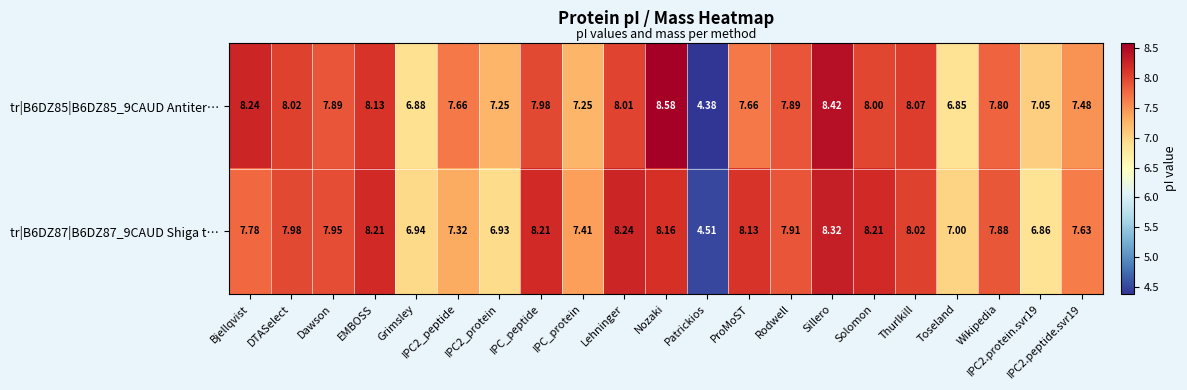

Where is tr|B6DZ85|B6DZ85_9CAUD Antiter… nearest to the value 6?

Toseland